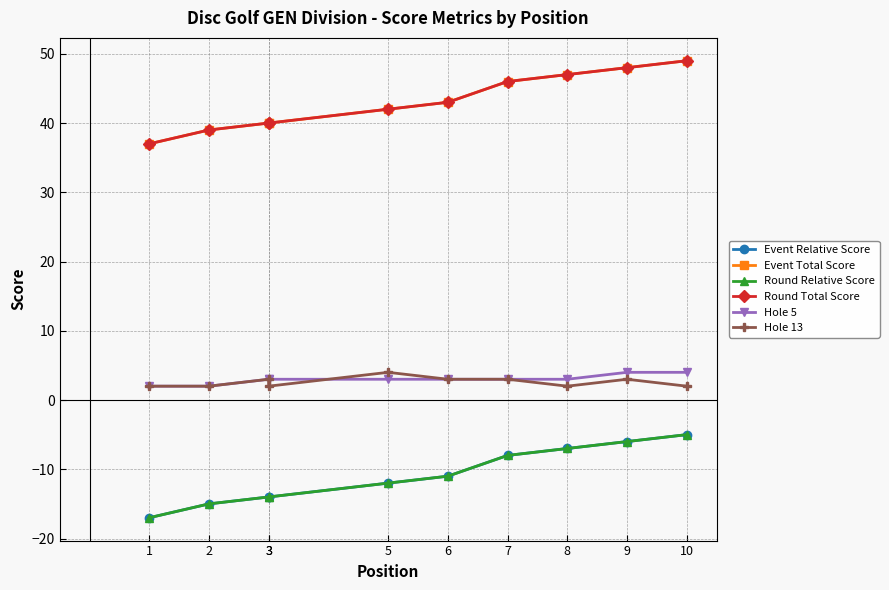

What is the value of the Event Relative Score point at the 1st from the left?

-17